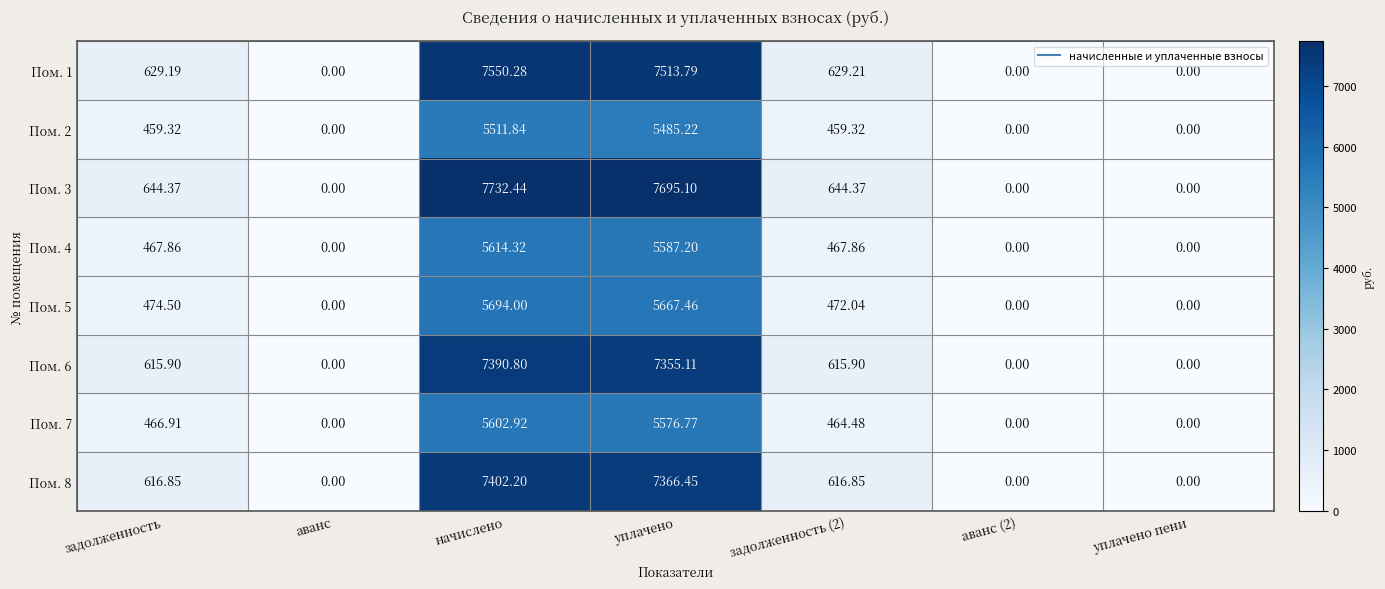

Where does the Пом. 5 series first go above 472?

задолженность